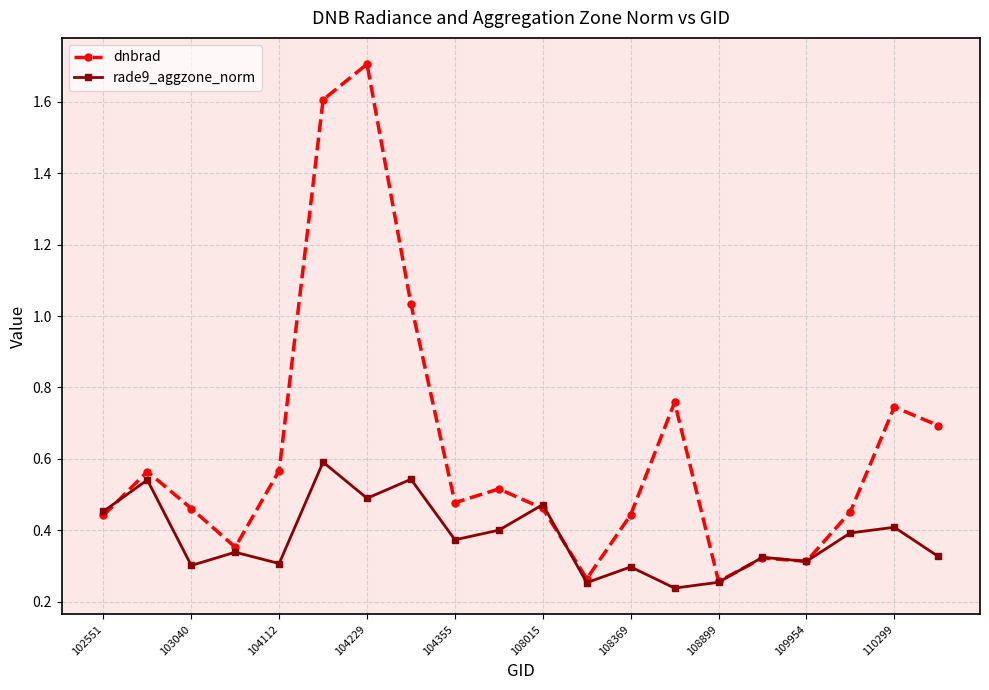

What is the difference between the maximum and second lowest values in the dnbrad series?

1.4